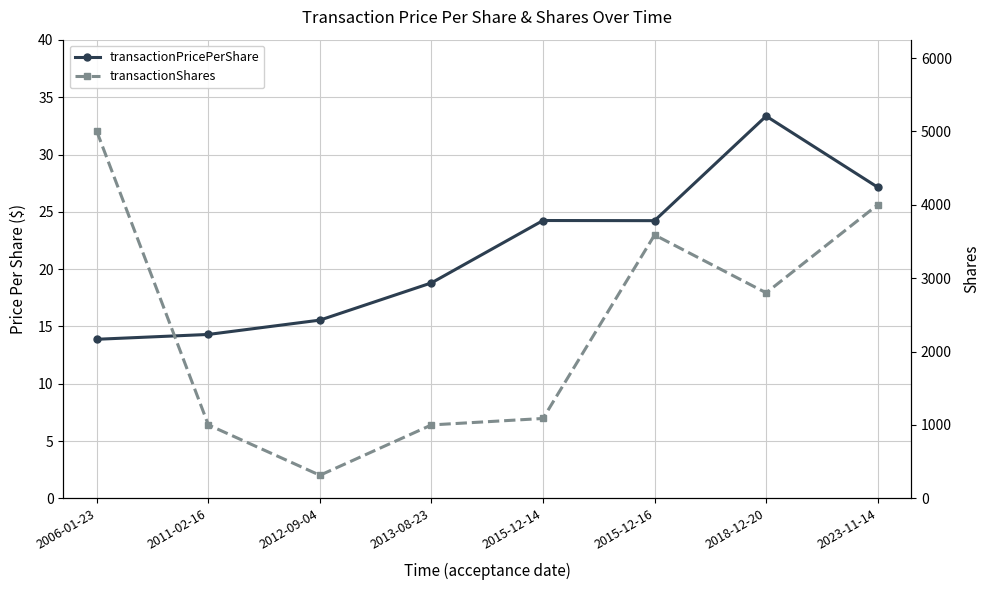

Which series changed the most between 2006-01-23 and 2011-02-16?

transactionShares